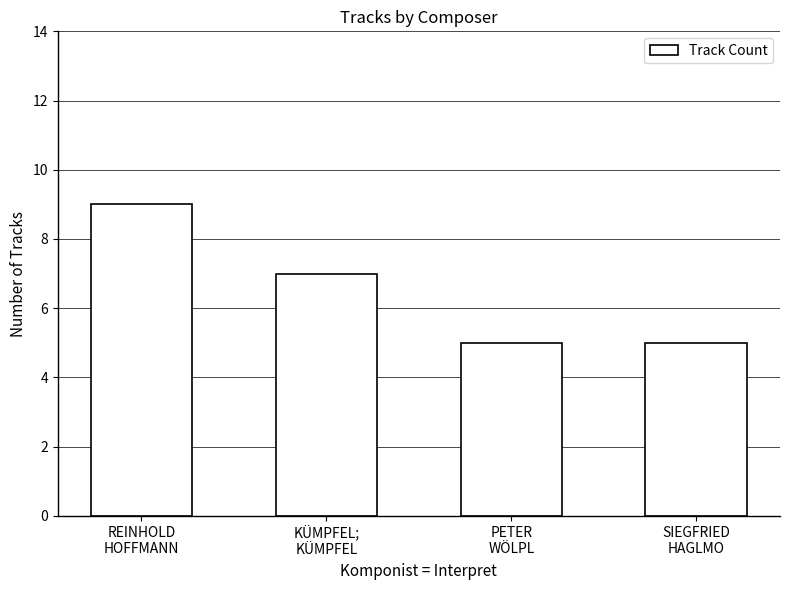

What is the maximum value shown in the chart?

9